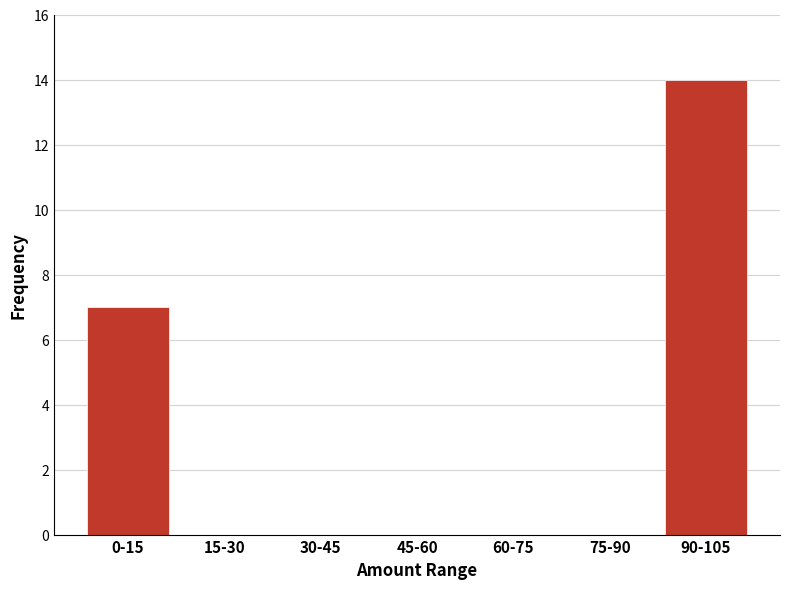

Reading left to right, transcribe all the data shown in this chart.

0-15=7	15-30=0	30-45=0	45-60=0	60-75=0	75-90=0	90-105=14